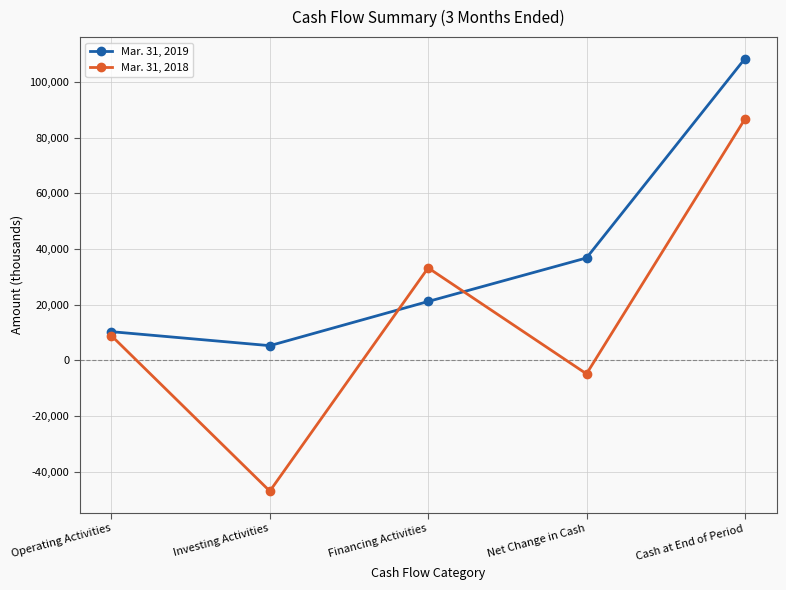

At which category does Mar. 31, 2018 reach its first local peak?

Financing Activities